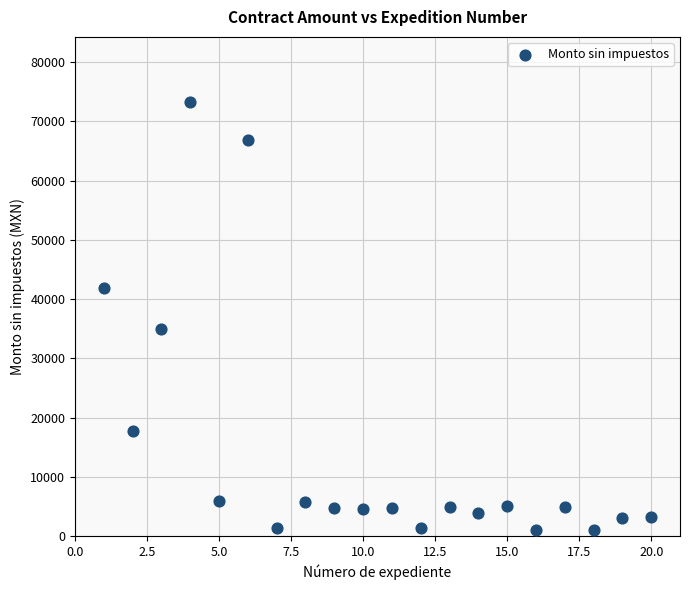

What is the range of X values (max minus min)?

19.0